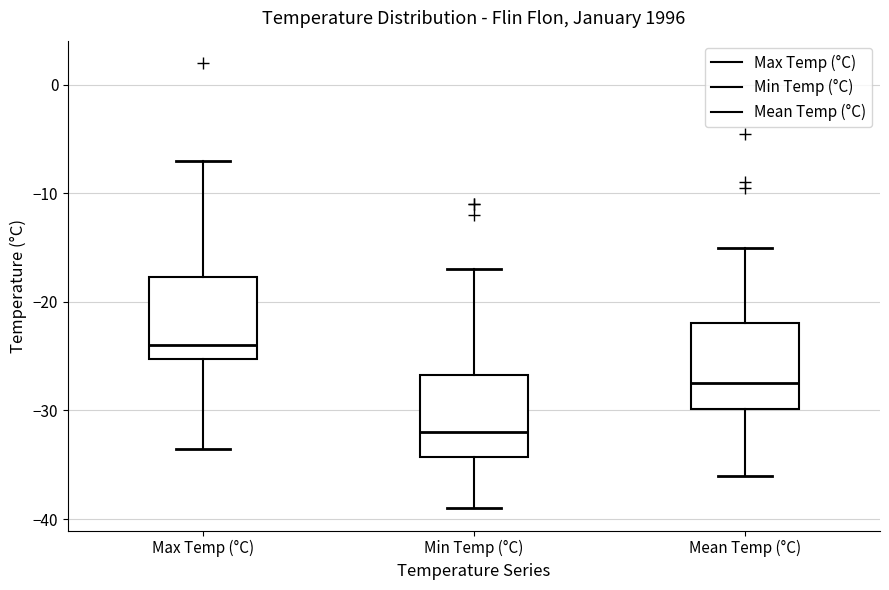

Reading left to right, read every box against the y-axis: the position of its median line, the range the box covers, and the ends of its whiskers. The values are not printed on the chart, so give them approximately, as read against the axis.

Max Temp (°C): median -24, box -25 to -18, whiskers -33 to -7
Min Temp (°C): median -32, box -34 to -27, whiskers -39 to -17
Mean Temp (°C): median -27, box -30 to -22, whiskers -36 to -15